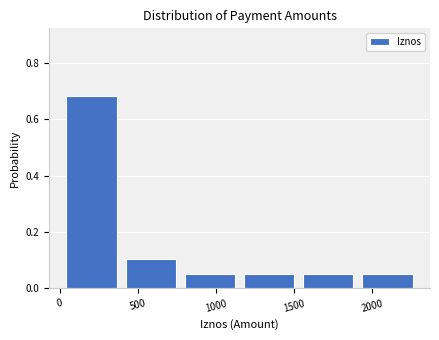

Reading left to right, list every bar in this chart as the range it spans on the x-axis followed by its height. Neither the bar edges nor the heights are printed on the chart, so give them approximately, as read against the axes.

0 to 400: 0.68
400 to 750: 0.10
750 to 1150: 0.06
1150 to 1550: 0.06
1550 to 1900: 0.06
1900 to 2300: 0.06